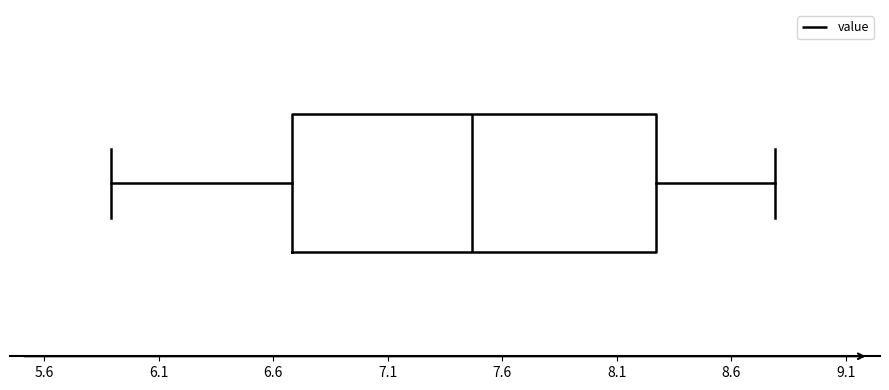

Where does the left whisker of the box end on the x-axis? The values are not printed on the chart, so give them approximately, as read against the axis.

5.90